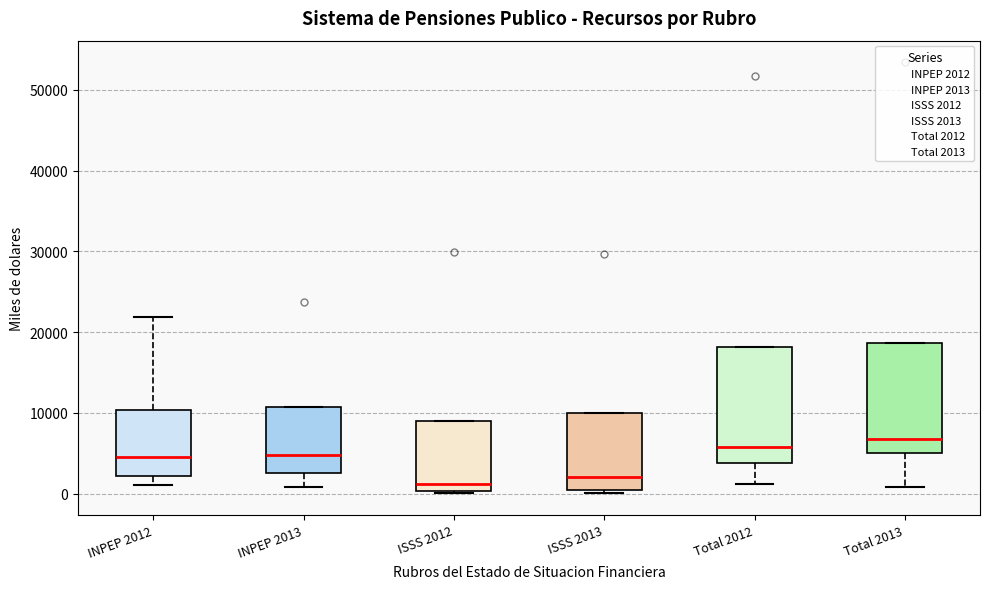

Reading left to right, read every box against the y-axis: the position of its median line, the range the box covers, and the ends of its whiskers. The values are not printed on the chart, so give them approximately, as read against the axis.

INPEP 2012: median 5000, box 2000 to 10000, whiskers 1000 to 22000
INPEP 2013: median 5000, box 2000 to 11000, whiskers 1000 to 11000
ISSS 2012: median 1000, box 0 to 9000, whiskers 0 (just below the box's lower edge) to 9000
ISSS 2013: median 2000, box 0 to 10000, whiskers 0 (just below the box's lower edge) to 10000
Total 2012: median 6000, box 4000 to 18000, whiskers 1000 to 18000
Total 2013: median 7000, box 5000 to 19000, whiskers 1000 to 19000